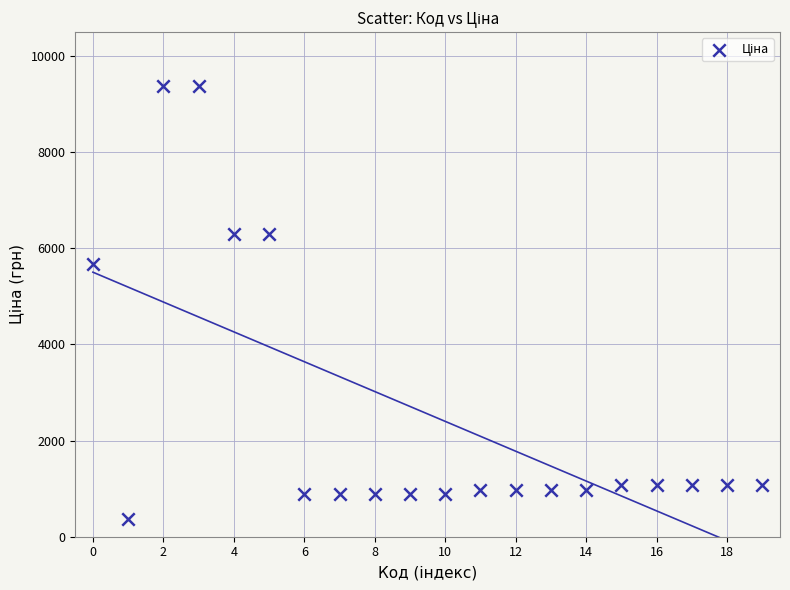

What is the range of Y values (max minus min)?

9024.1